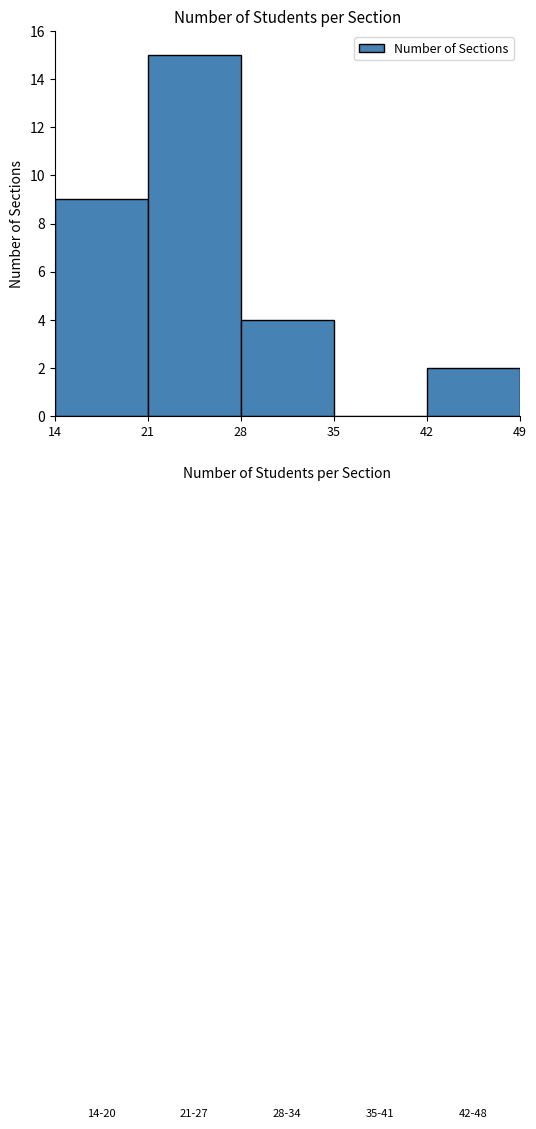

Over which range of the x-axis is the bar tallest?

21 to 28